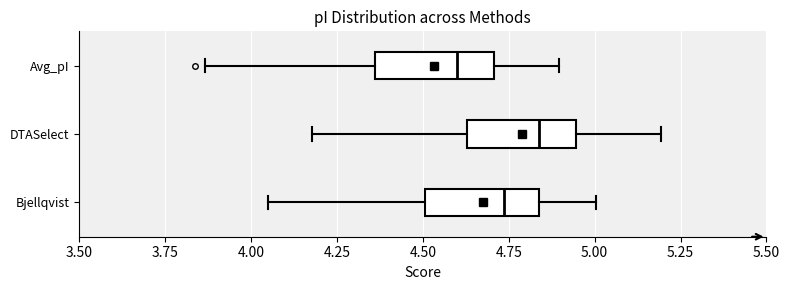

Which box's median line is the furthest to the left?

Avg_pI